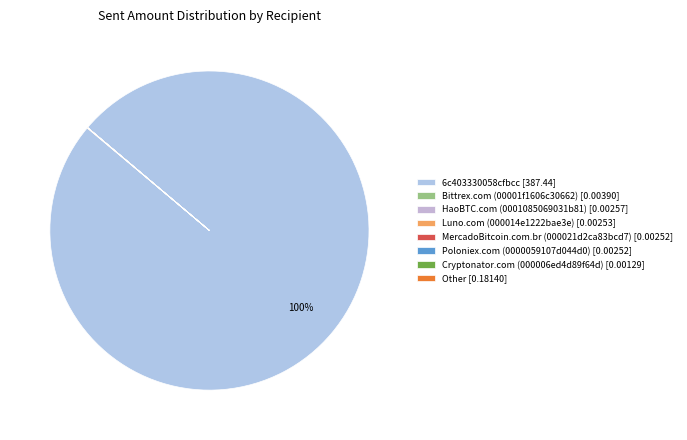

How many segments does this pie chart have?

8